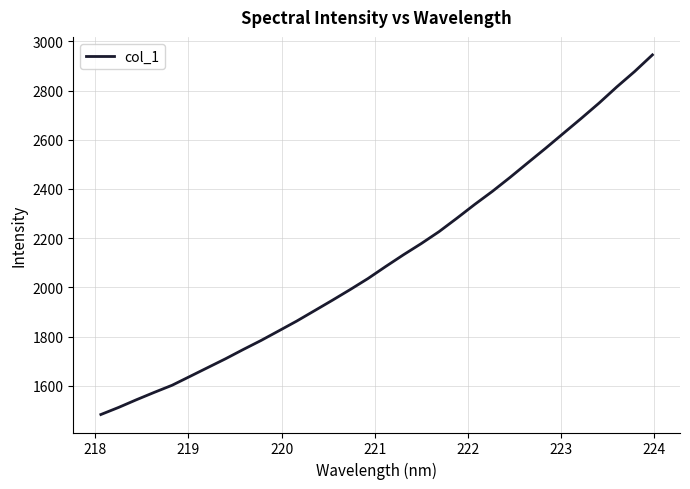

What is the difference between the maximum and minimum values?

1460.9